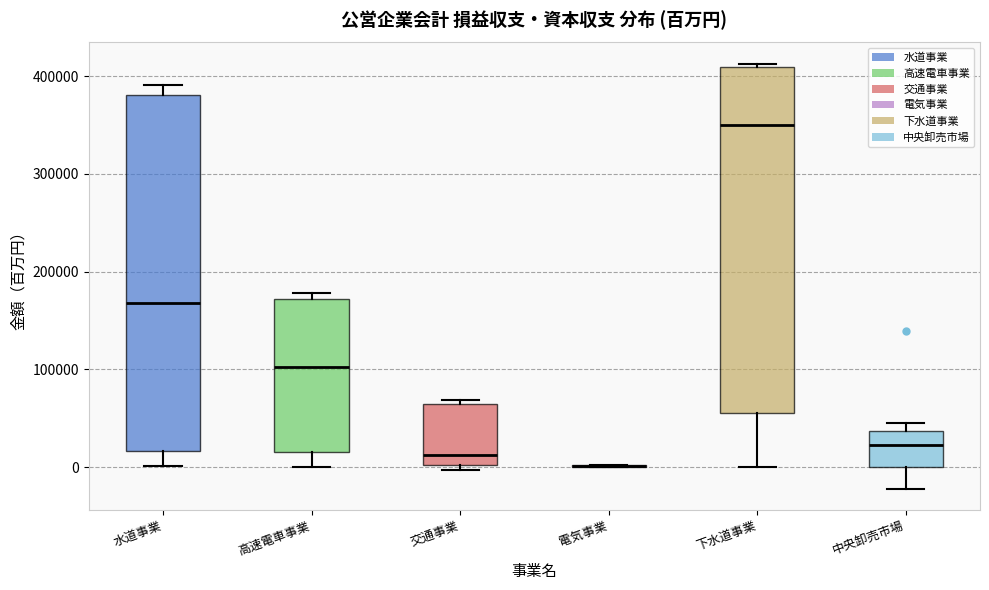

Comparing the boxes themselves (not the whiskers), which one is the tallest?

水道事業